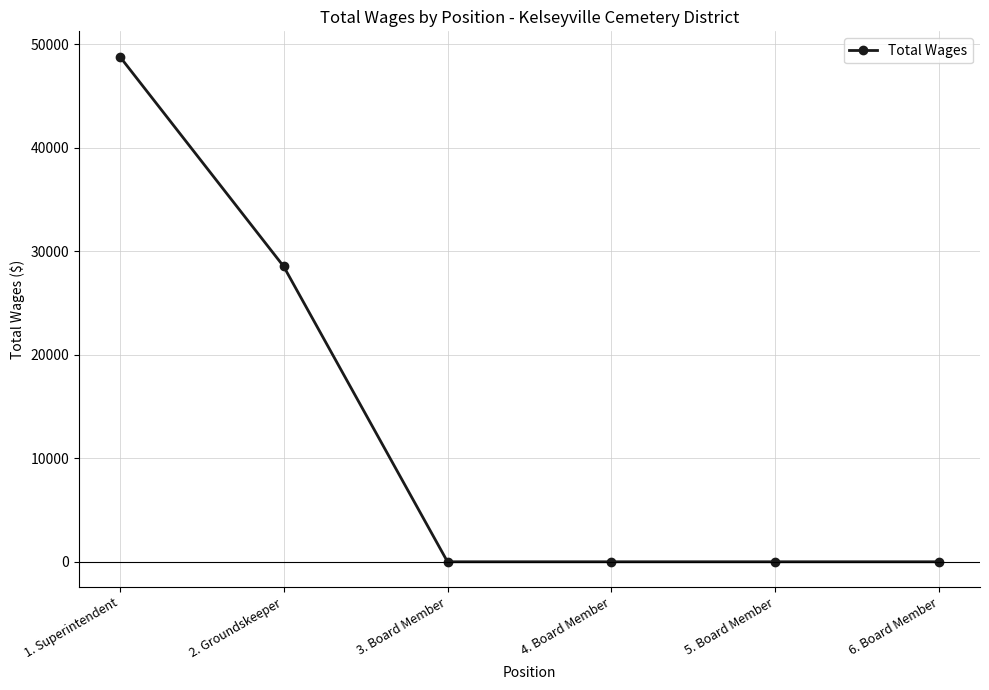

At which label is the value closest to 24415?

2. Groundskeeper